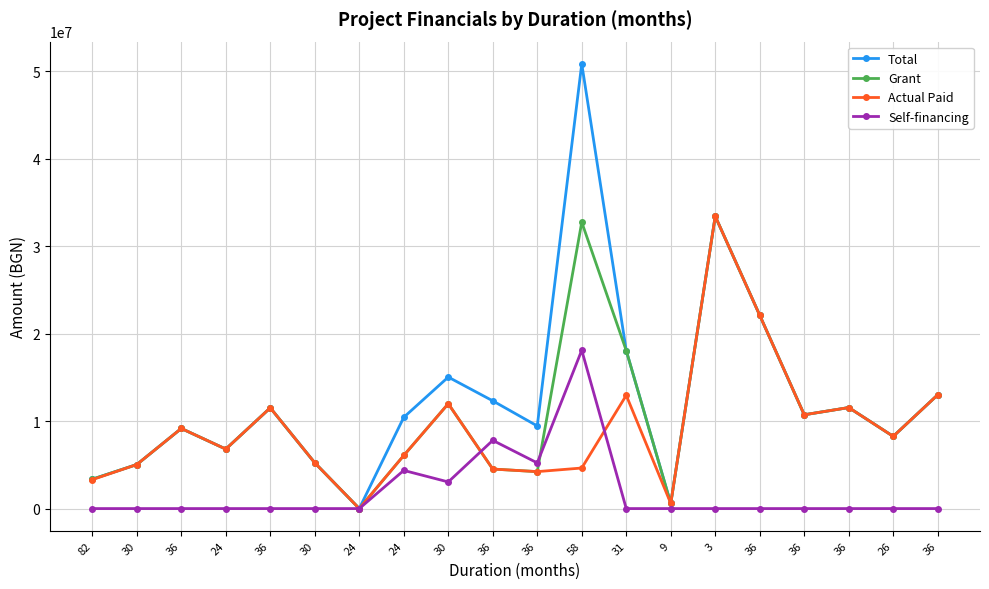

What are all the series names shown in the legend?

Total, Grant, Actual Paid, Self-financing